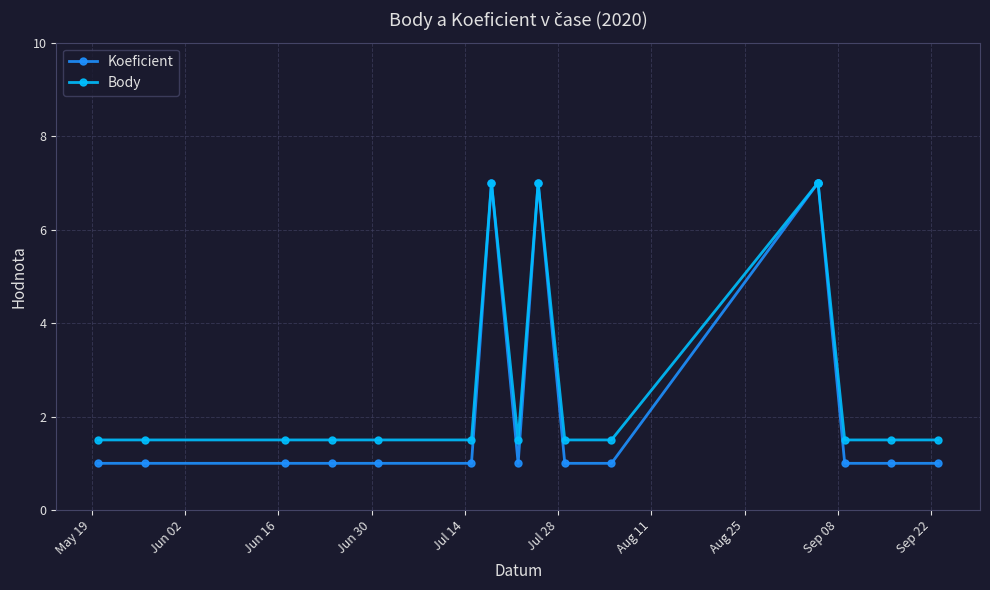

What is the difference between the maximum and second lowest values in the Body series?

5.5